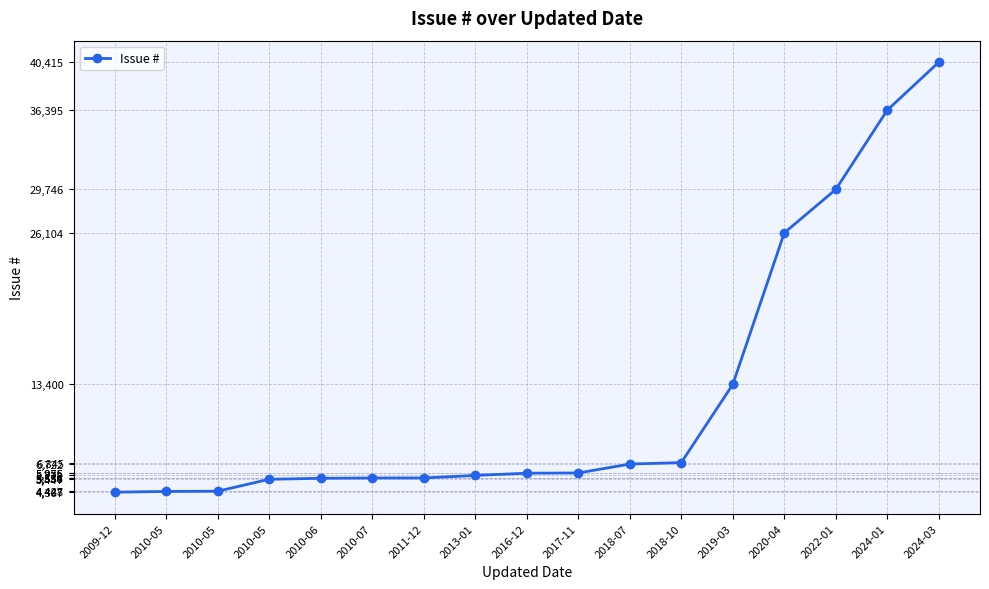

What is the ratio of the value at 2009-12 to the value at 2017-11?

0.7